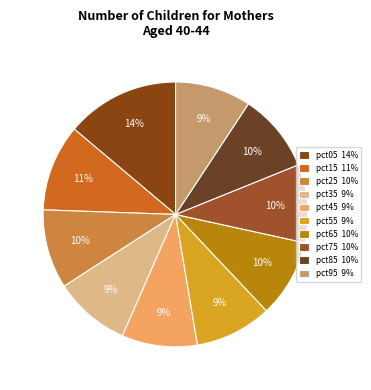

To the nearest percent, what is the difference between the largest and smallest slice percentages?

5%